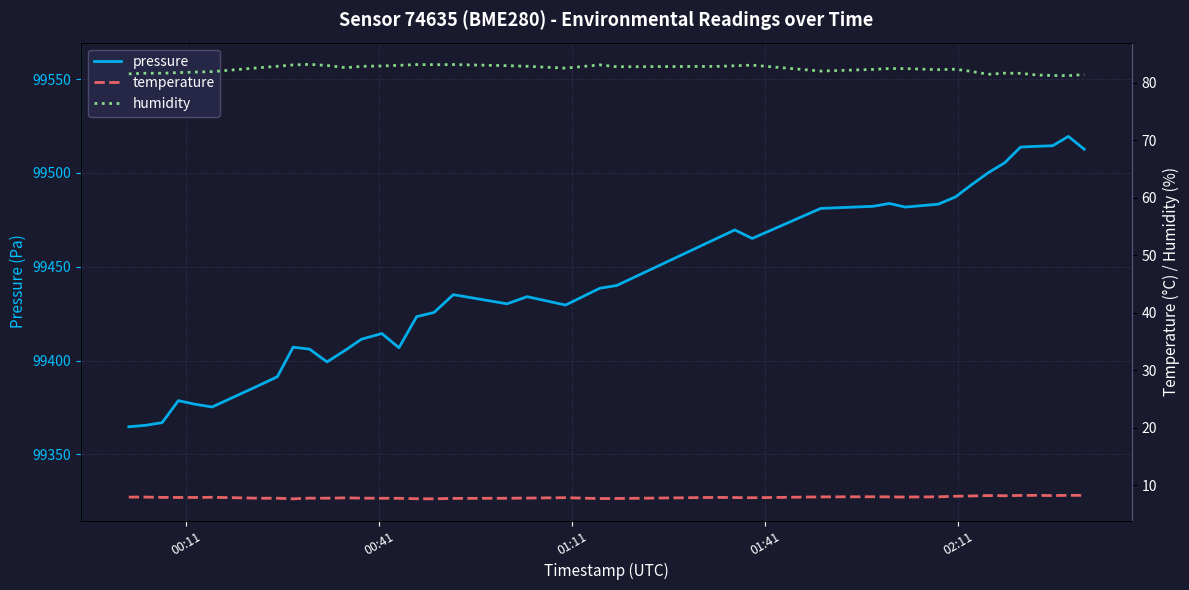

Reading left to right, transcribe all the data shown in this chart.

pressure: 99364.7	99365.5	99366.9	99378.6	99376.8	99375.2	99387.2	99391.3	99407.1	99406.1	99399.3	99405.8	99411.4	99414.4	99406.8	99423.4	99425.6	99435.1	99430.2	99434.1	99429.6	99438.5	99440.0	99465.5	99469.6	99465.1	99481.1	99482.2	99483.7	99481.8	99483.3	99487.2	99494.1	99500.2	99505.4	99513.8	99514.2	99514.5	99519.5	99512.7
temperature: 8.0	8.0	7.9	7.9	7.9	7.9	7.8	7.8	7.7	7.8	7.8	7.8	7.8	7.8	7.8	7.7	7.7	7.8	7.8	7.8	7.9	7.7	7.7	7.9	7.9	7.9	8.0	8.0	8.0	8.0	8.0	8.1	8.2	8.2	8.2	8.3	8.3	8.2	8.3	8.3
humidity: 81.5	81.6	81.6	81.7	81.8	81.9	82.6	82.8	83.1	83.2	83.0	82.6	82.8	82.9	83.0	83.1	83.1	83.1	82.9	82.8	82.5	83.1	82.7	82.8	82.9	83.0	82.0	82.3	82.4	82.4	82.2	82.3	81.9	81.4	81.6	81.6	81.3	81.2	81.2	81.4